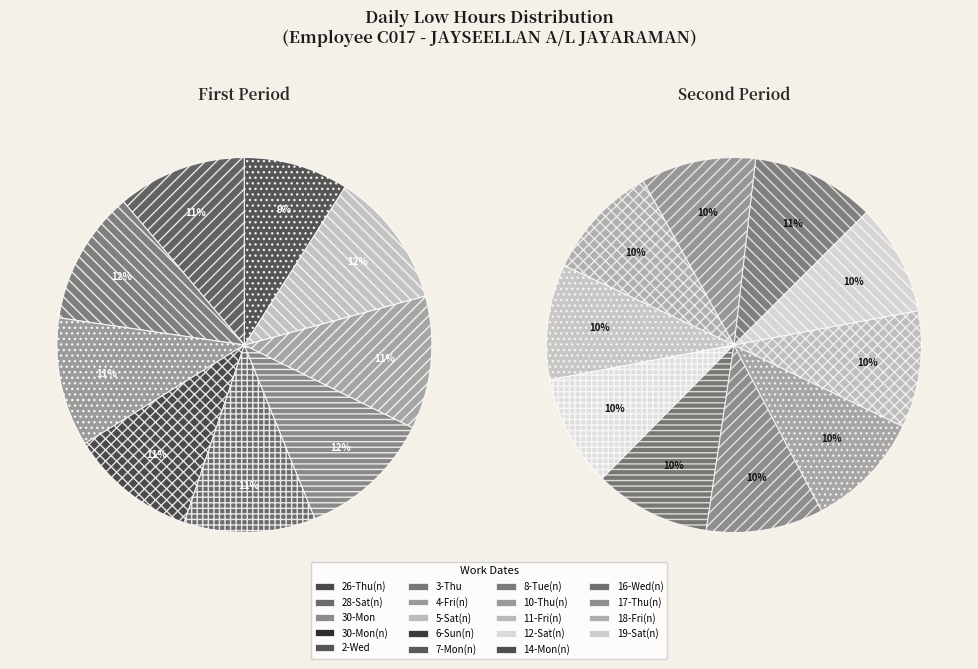

How many segments does this pie chart have?

19